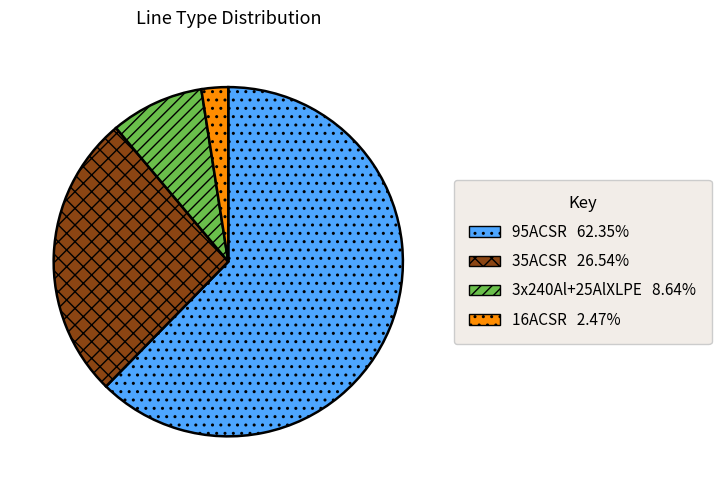

Do 16ACSR and 3x240Al+25AlXLPE together represent more than half of the pie?

No